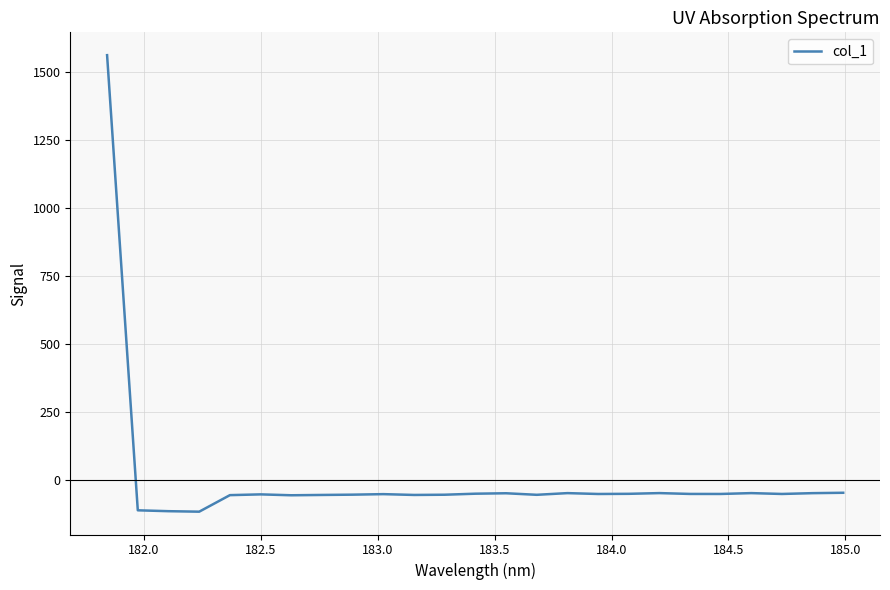

What is the difference between the maximum and minimum values?

1679.3